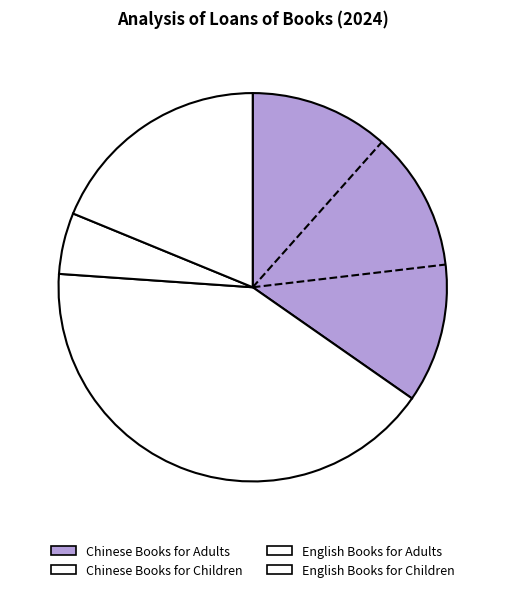

How many slices are in this pie chart?

4